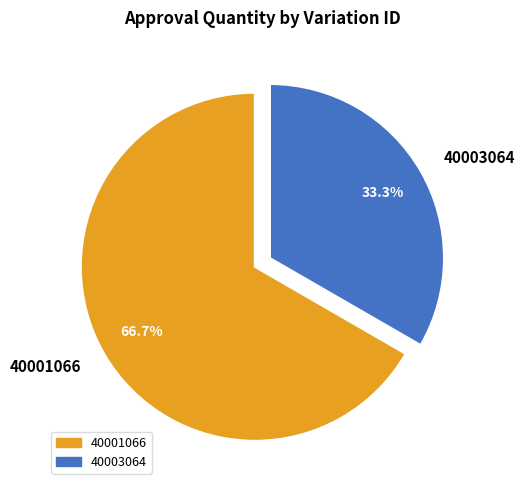

Which slice represents more than half of the pie?

40001066